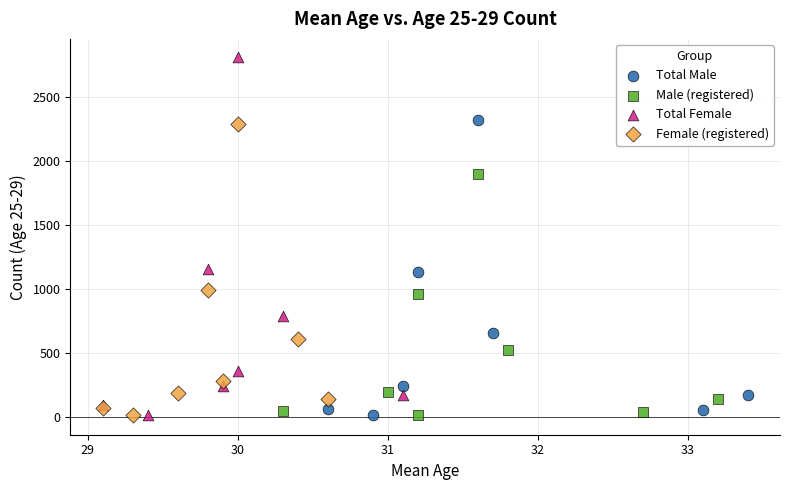

Which series reaches the maximum Y coordinate?

Total Female